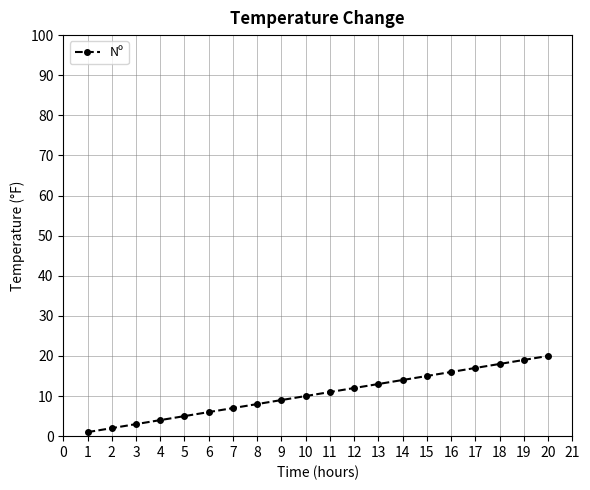

At which label is the value closest to 10?

10